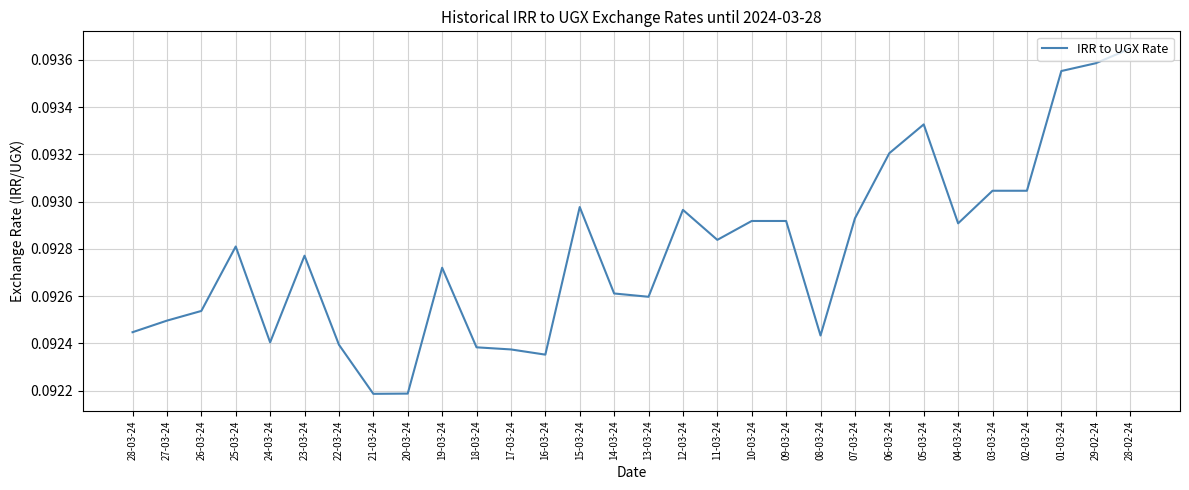

The chart shows a value of 0.0 at 16-03-24. True or false?

False